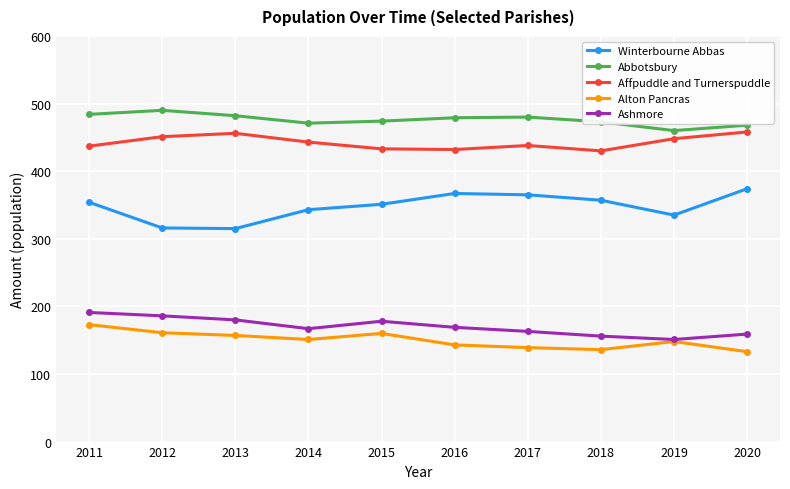

At which label does Affpuddle and Turnerspuddle first exceed 443?

2012